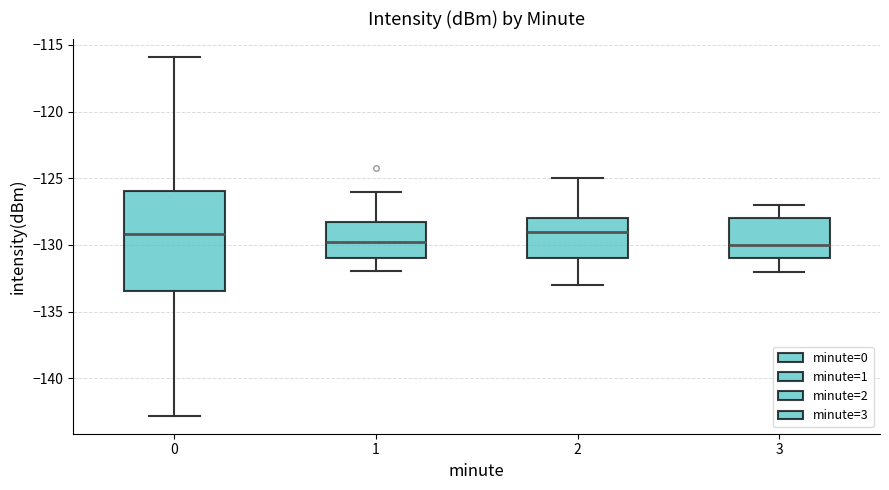

Where does the upper whisker of the box at x = 3 end on the y-axis? The values are not printed on the chart, so give them approximately, as read against the axis.

-127.0